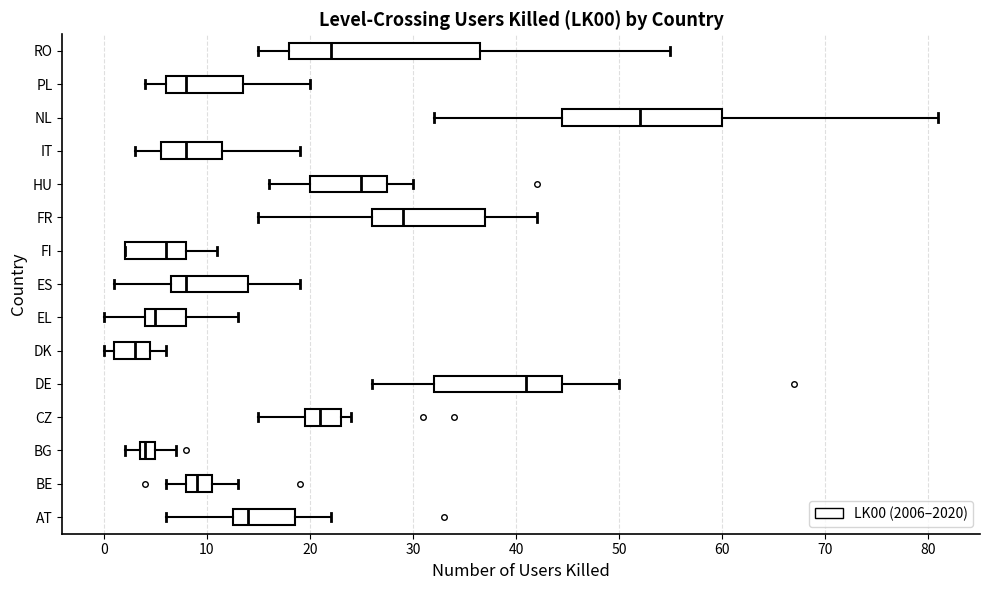

Reading bottom to top, read every box against the x-axis: the position of its median line, the range the box covers, and the ends of its whiskers. The values are not printed on the chart, so give them approximately, as read against the axis.

AT: median 14, box 13 to 19, whiskers 6 to 22
BE: median 9, box 8 to 11, whiskers 6 to 13
BG: median 4 (just right of the box's left edge), box 4 to 5, whiskers 2 to 7
CZ: median 21, box 20 to 23, whiskers 15 to 24
DE: median 41, box 32 to 45, whiskers 26 to 50
DK: median 3, box 1 to 5, whiskers 0 to 6
EL: median 5, box 4 to 8, whiskers 0 to 13
ES: median 8, box 7 to 14, whiskers 1 to 19
FI: median 6, box 2 to 8, whiskers 2 to 11
FR: median 29, box 26 to 37, whiskers 15 to 42
HU: median 25, box 20 to 28, whiskers 16 to 30
IT: median 8, box 6 to 12, whiskers 3 to 19
NL: median 52, box 45 to 60, whiskers 32 to 81
PL: median 8, box 6 to 14, whiskers 4 to 20
RO: median 22, box 18 to 37, whiskers 15 to 55